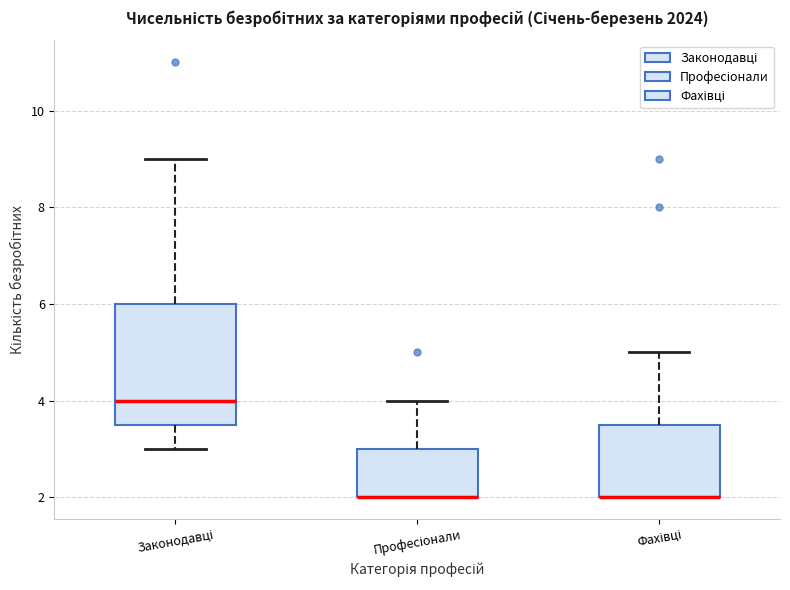

Where is the upper edge of the box for Професіонали on the y-axis? The values are not printed on the chart, so give them approximately, as read against the axis.

3.0